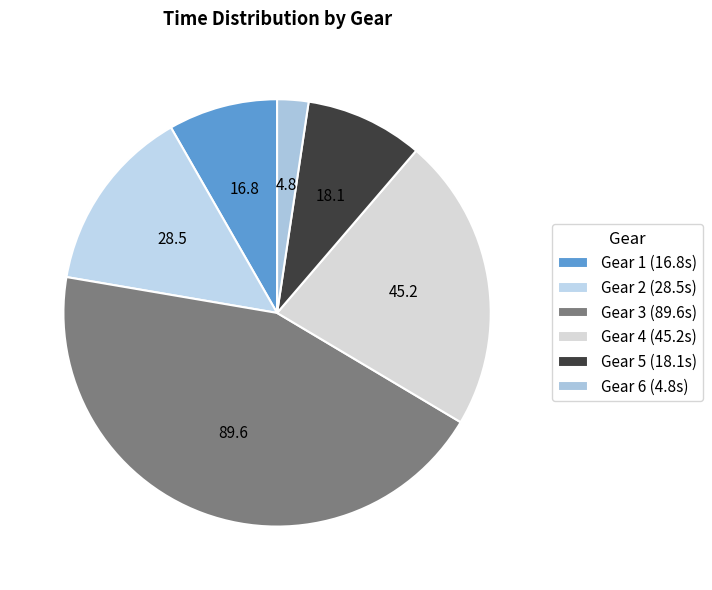

Which has a higher value, Gear 1 or Gear 3?

Gear 3